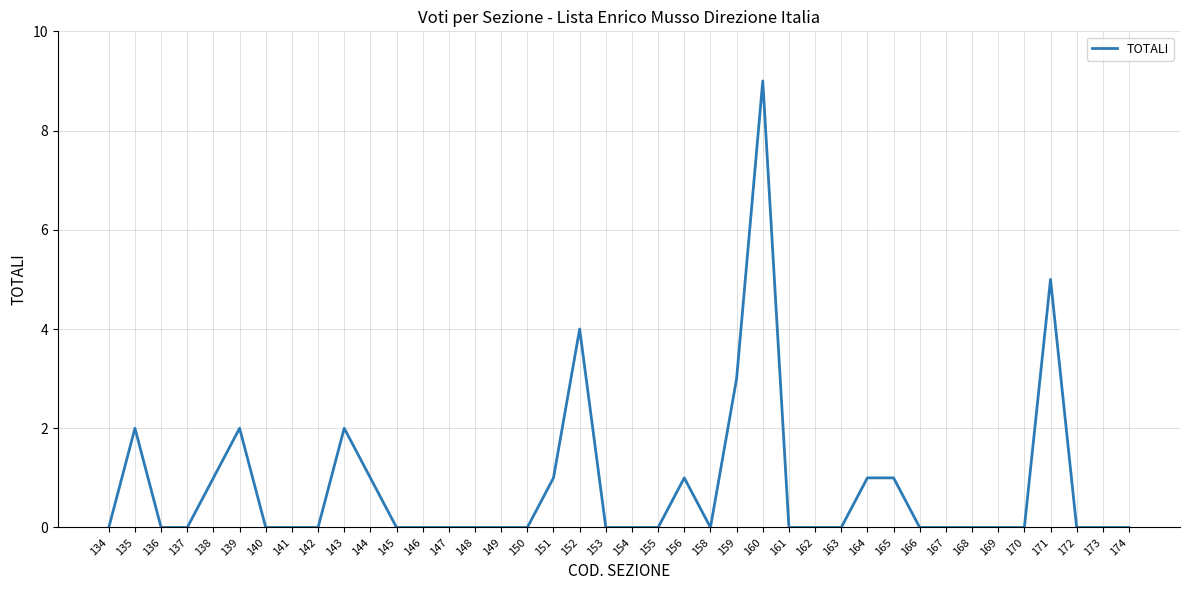

Between 142 and 138, which is larger?

138